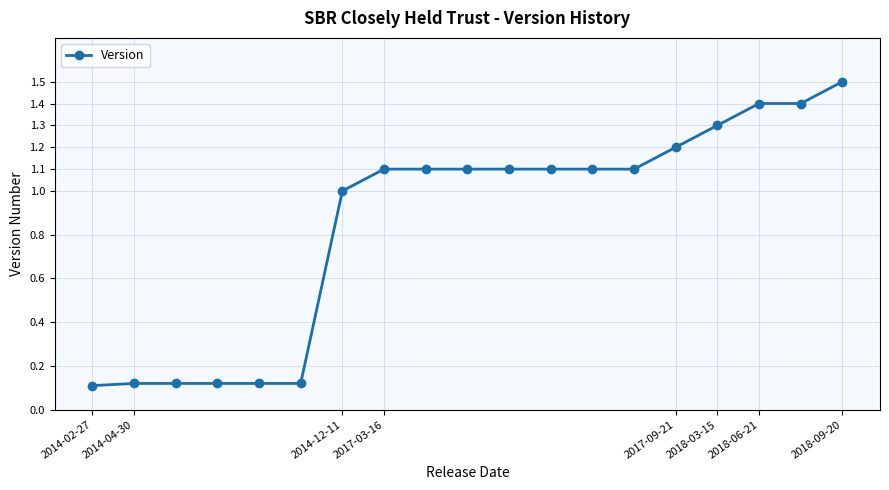

What is the value of the 9th point from the left?

1.1